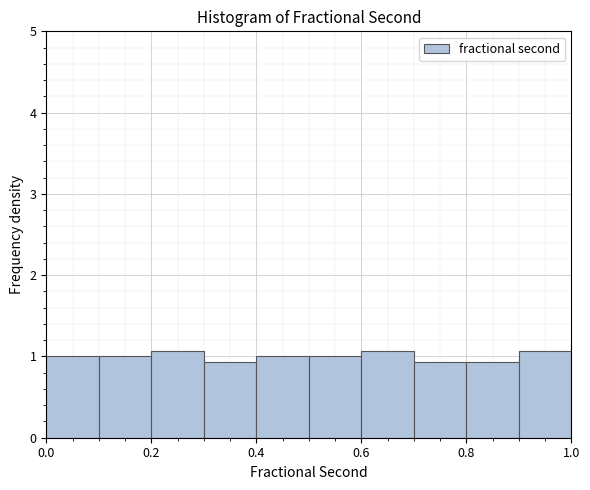

Reading left to right, list every bar in this chart as the range it spans on the x-axis followed by its height. The values are not printed on the chart, so give them approximately, as read against the axis.

0.0 to 0.1: 1.0
0.1 to 0.2: 1.0
0.2 to 0.3: 1.1
0.3 to 0.4: 0.9
0.4 to 0.5: 1.0
0.5 to 0.6: 1.0
0.6 to 0.7: 1.1
0.7 to 0.8: 0.9
0.8 to 0.9: 0.9
0.9 to 1.0: 1.1